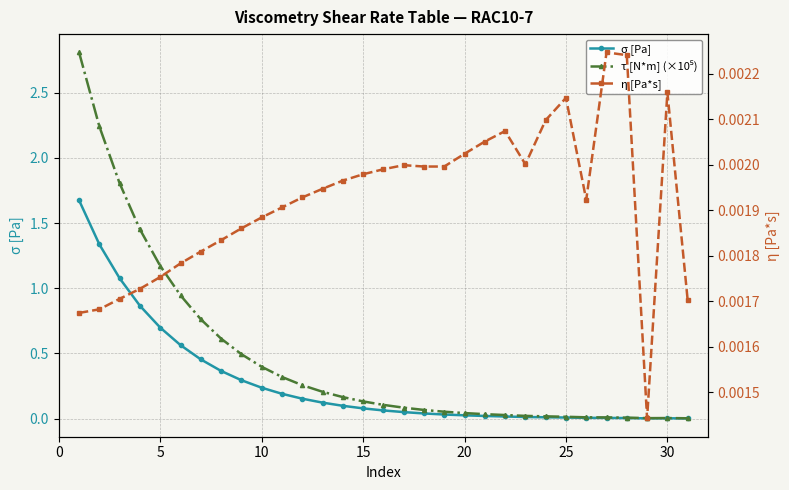

What is the greatest value displayed?

2.8